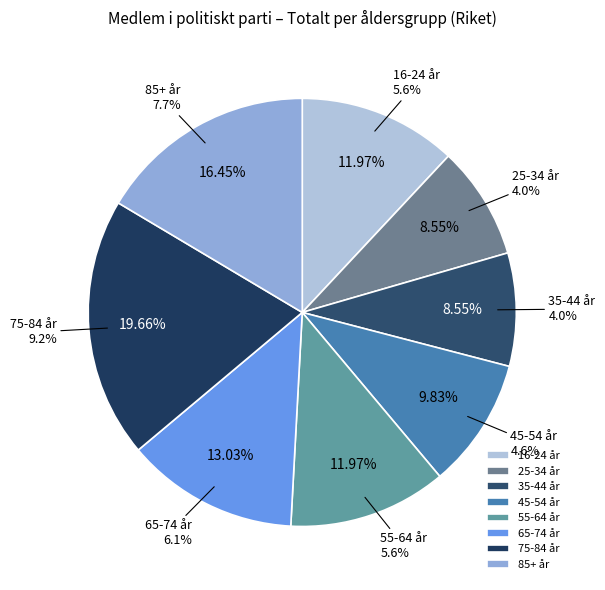

Is it true that 55-64 år is 6% of the pie?

False